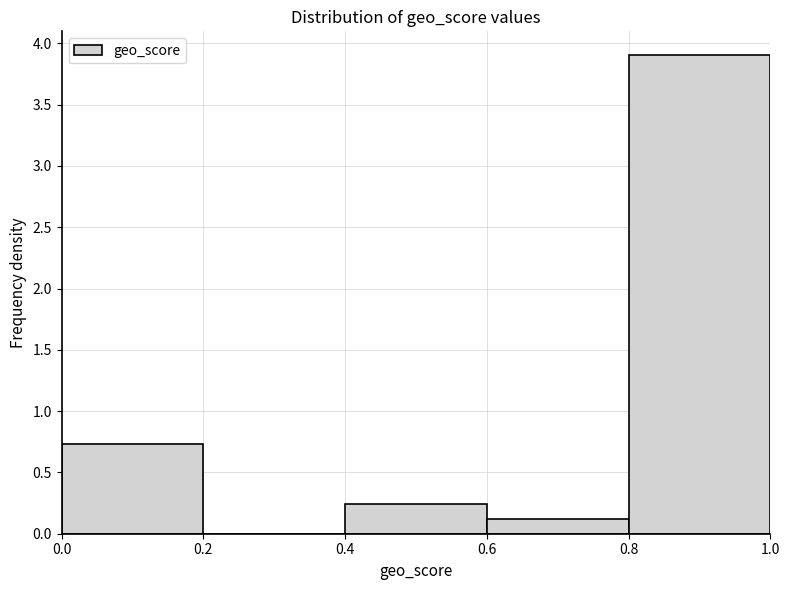

What is the height of the bar covering 0.4 to 0.6 on the x-axis? The values are not printed on the chart, so give them approximately, as read against the axis.

0.25